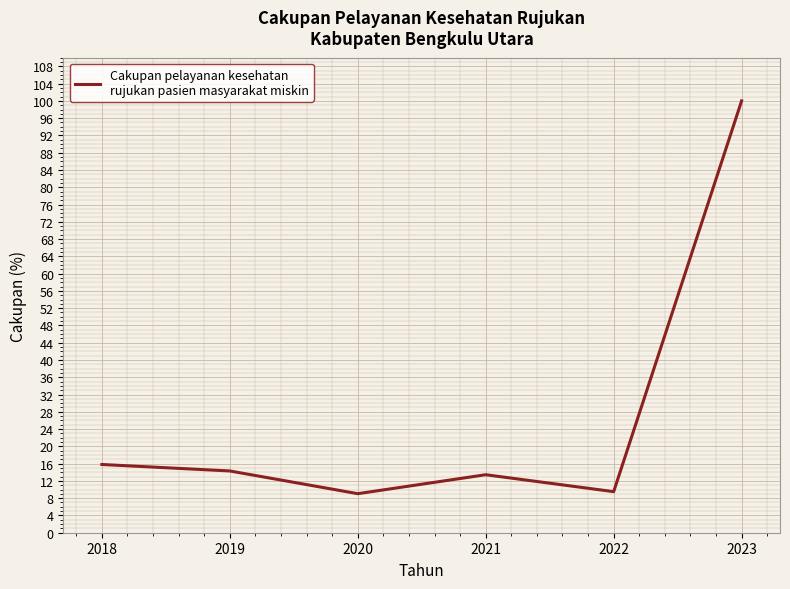

Is it true that the value at 2022 is 3.4?

False